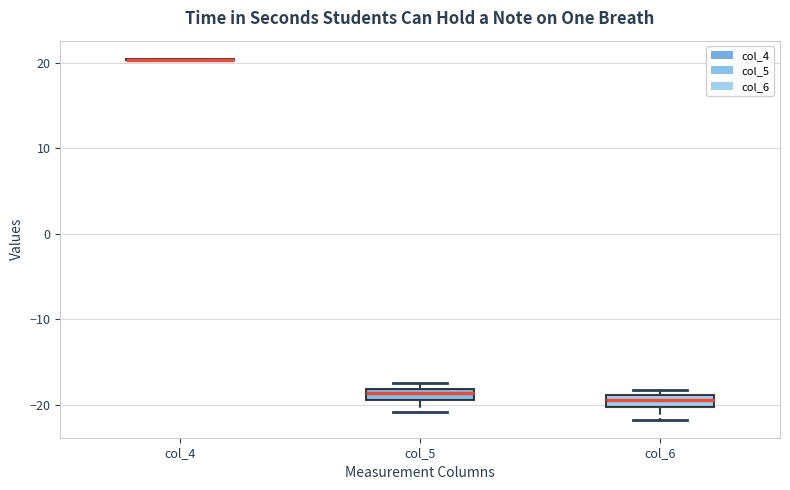

Where does the lower whisker of the box for col_5 end on the y-axis? The values are not printed on the chart, so give them approximately, as read against the axis.

-21